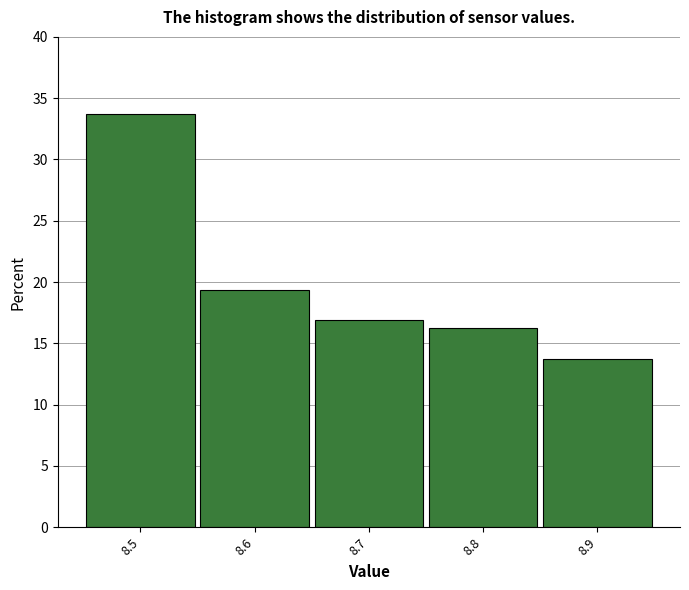

Reading left to right, transcribe this chart: for each bar, give the range it covers on the x-axis and its height. The values are not printed on the chart, so give them approximately, as read against the axis.

8.45 to 8.55: 34.0
8.55 to 8.65: 19.5
8.65 to 8.75: 17.0
8.75 to 8.85: 16.5
8.85 to 8.95: 14.0